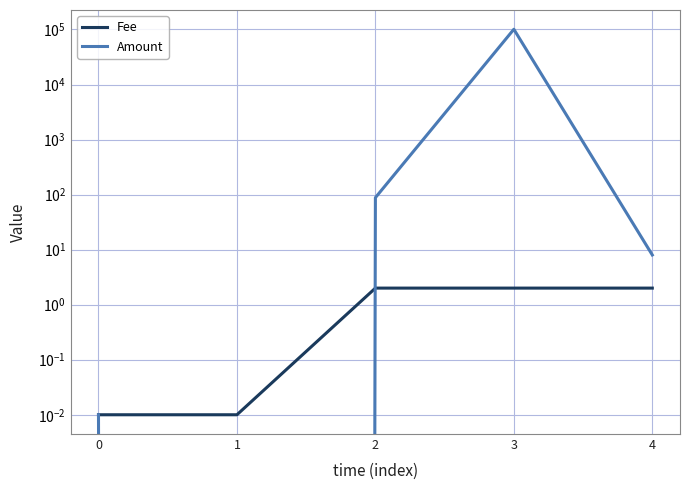

How many times do Fee and Amount cross each other?

1